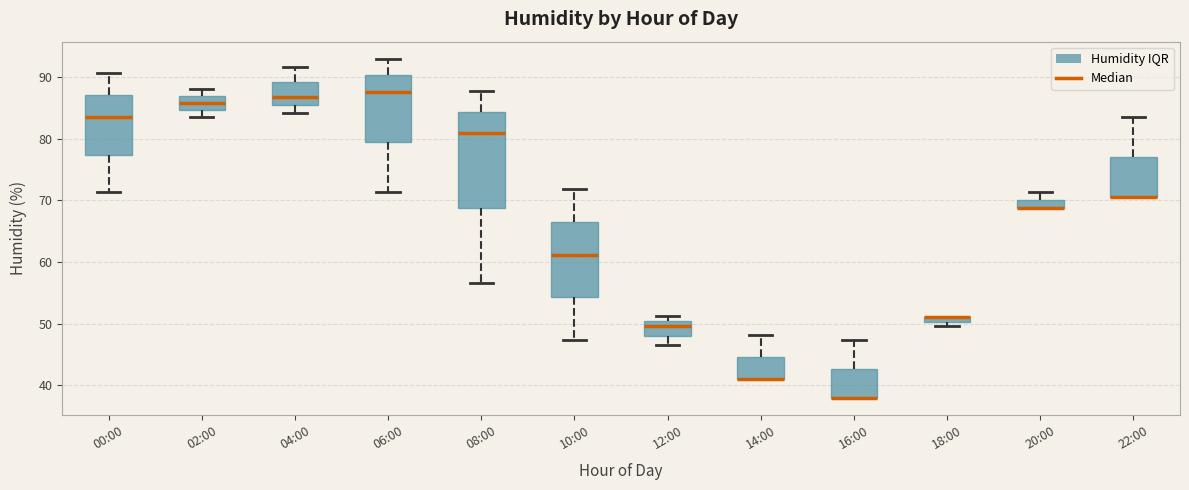

Where is the upper edge of the box for 18:00 on the y-axis? The values are not printed on the chart, so give them approximately, as read against the axis.

51